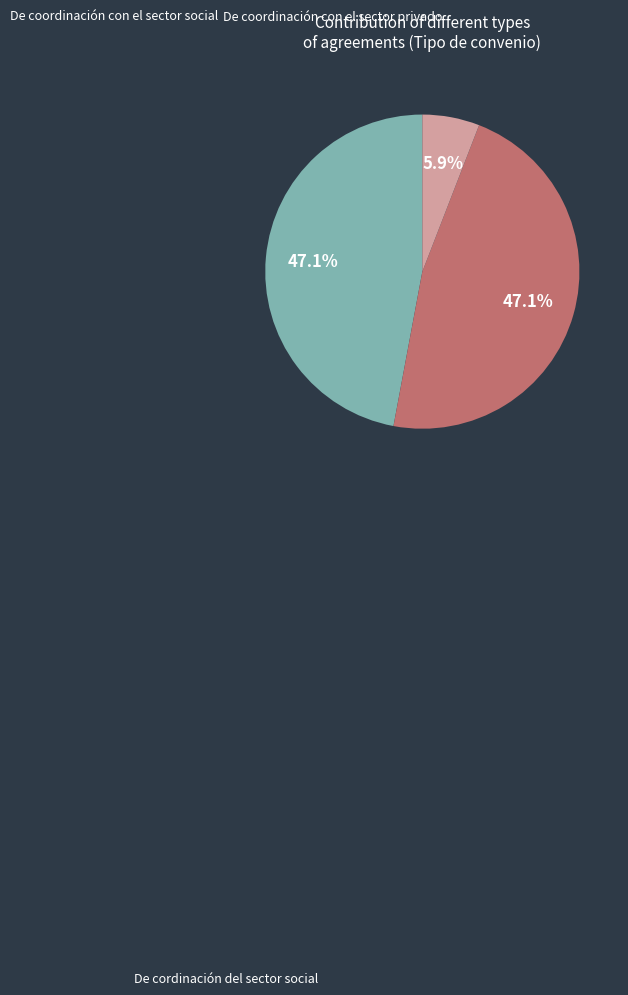

Does De coordinación con el sector social represent more than half of the total?

No